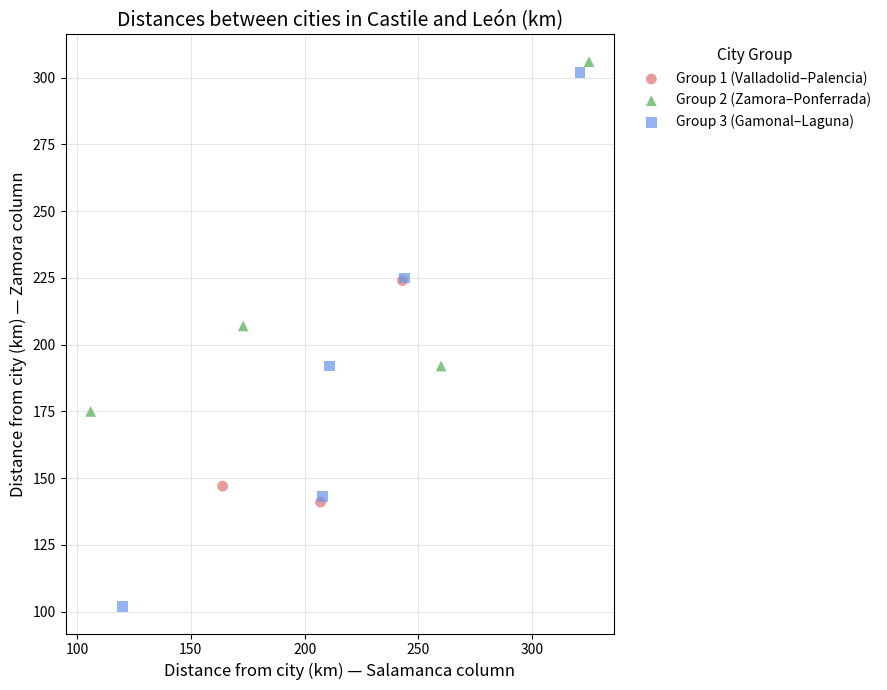

Which series contains the lowest Y value?

Group 3 (Gamonal–Laguna)